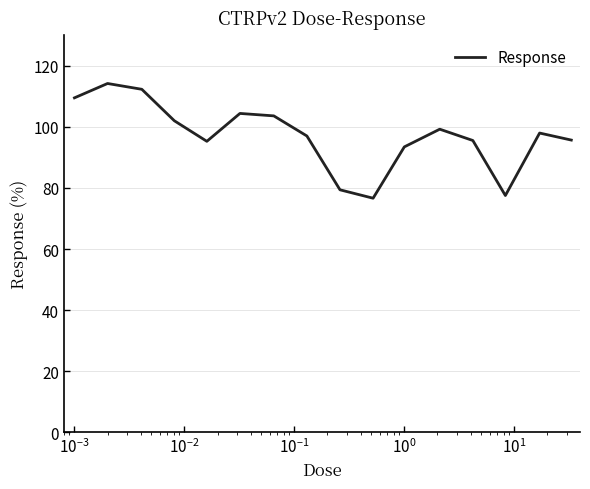

What is the maximum value shown in the chart?

114.2